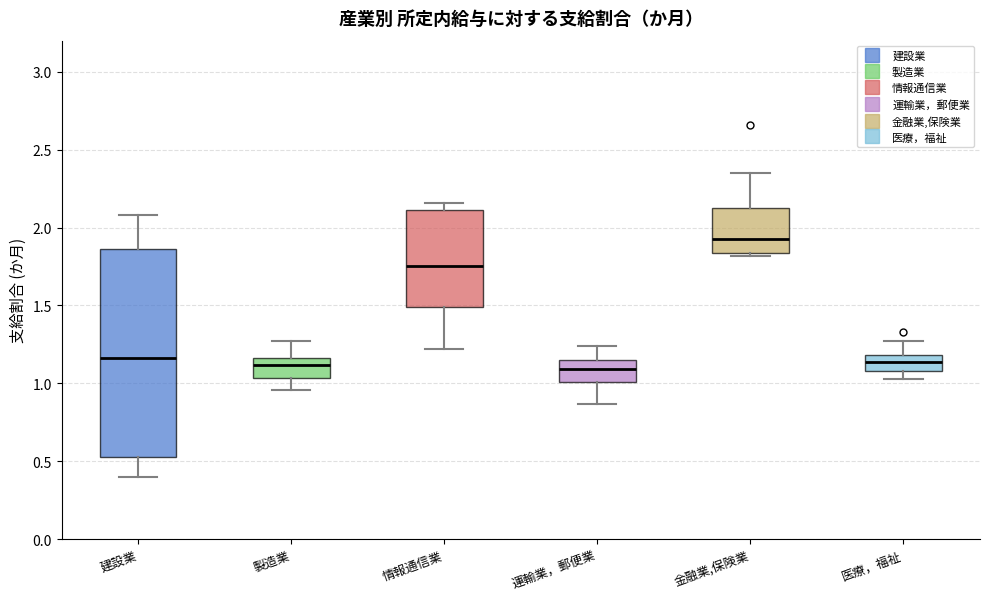

Reading left to right, read every box against the y-axis: the position of its median line, the range the box covers, and the ends of its whiskers. The values are not printed on the chart, so give them approximately, as read against the axis.

建設業: median 1.15, box 0.55 to 1.85, whiskers 0.40 to 2.10
製造業: median 1.10, box 1.05 to 1.15, whiskers 0.95 to 1.25
情報通信業: median 1.75, box 1.50 to 2.10, whiskers 1.20 to 2.15
運輸業，郵便業: median 1.10, box 1.00 to 1.15, whiskers 0.85 to 1.25
金融業,保険業: median 1.95, box 1.85 to 2.15, whiskers 1.80 to 2.35
医療，福祉: median 1.15, box 1.10 to 1.20, whiskers 1.05 to 1.25